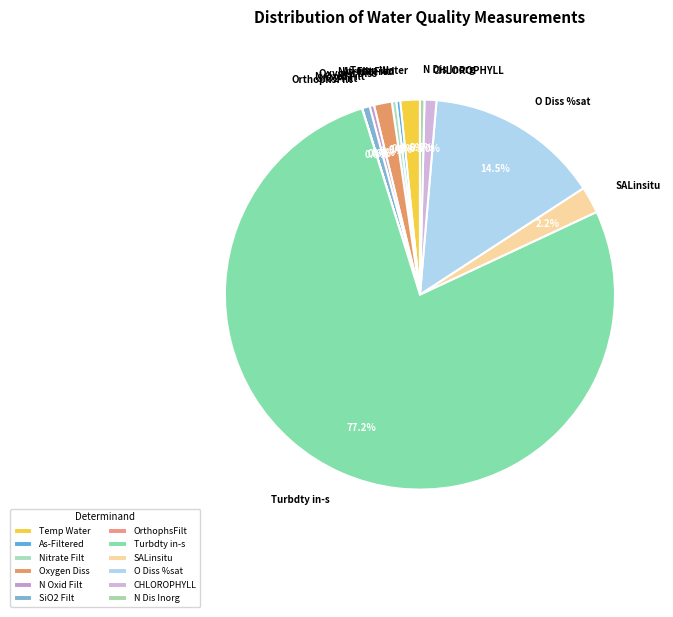

What portion of the pie excludes N Dis Inorg?

99.6%